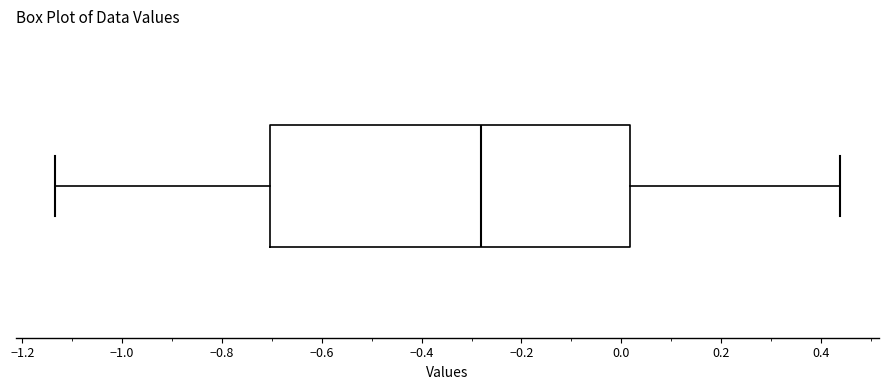

Transcribe this box plot: give where the median line is, the range the box spans, and where the two whiskers end, as read against the x-axis. The values are not printed on the chart, so give them approximately, as read against the axis.

median -0.28, box -0.70 to 0.02, whiskers -1.14 to 0.44